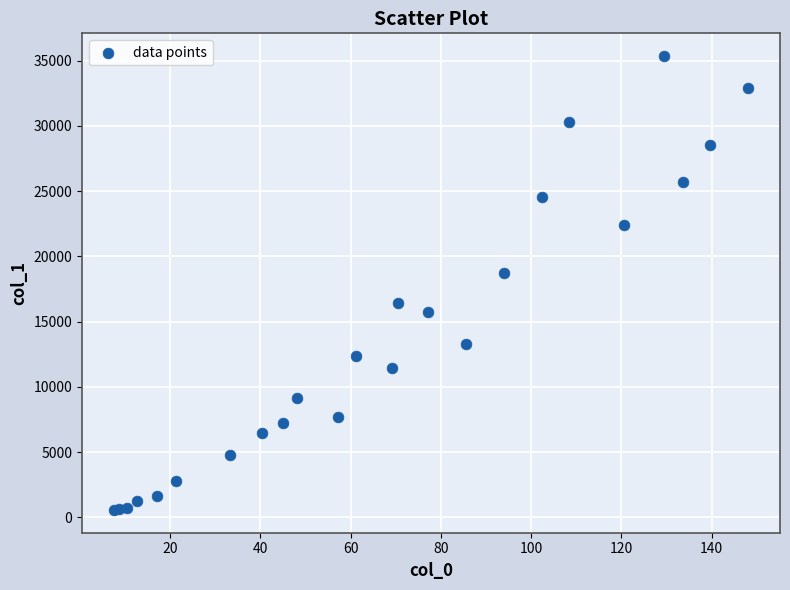

What Y value in the scatter plot is closest to 17955?

18732.6